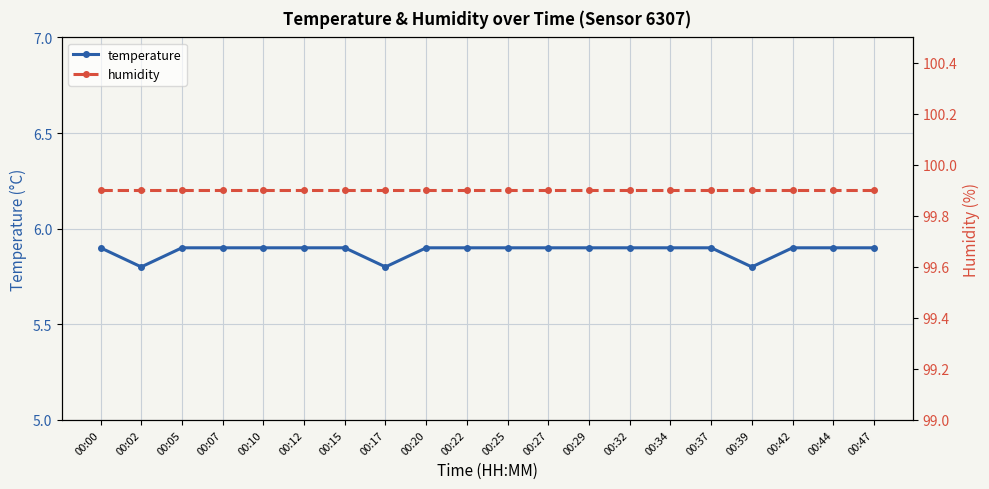

What is the average value of the temperature series?

5.9